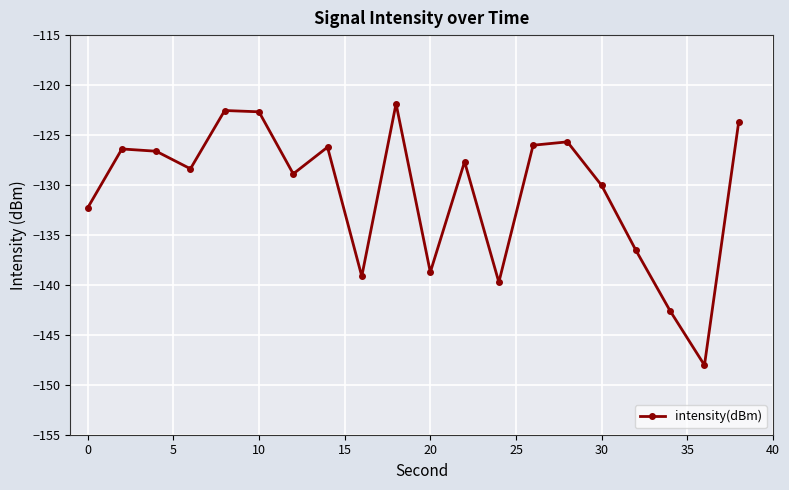

What is the maximum value shown in the chart?

-121.9